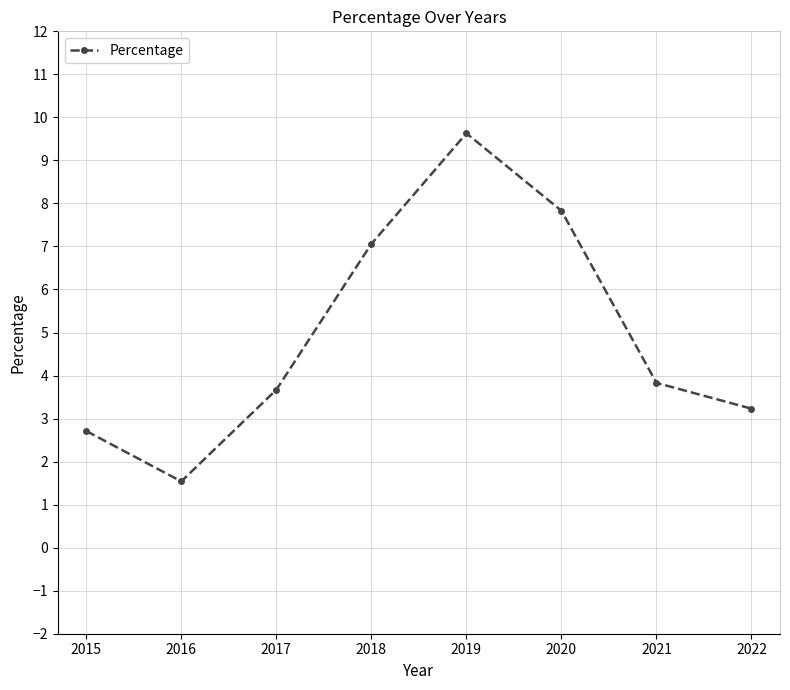

Count the number of values greater than 3.

6